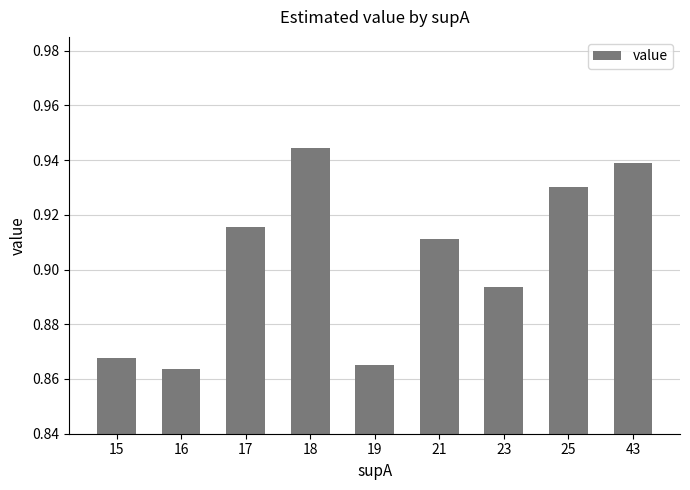

Where is the data nearest to the value 0?

16